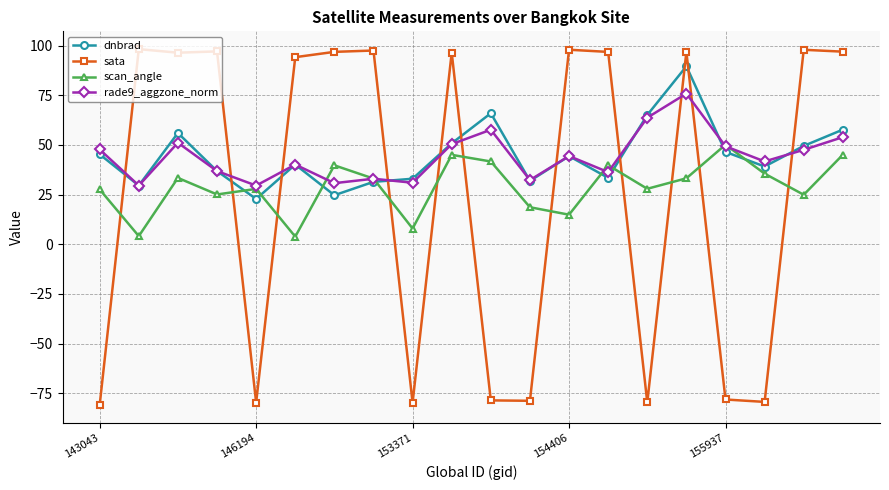

What is the value of the sata point at the 5th from the left?

-79.7